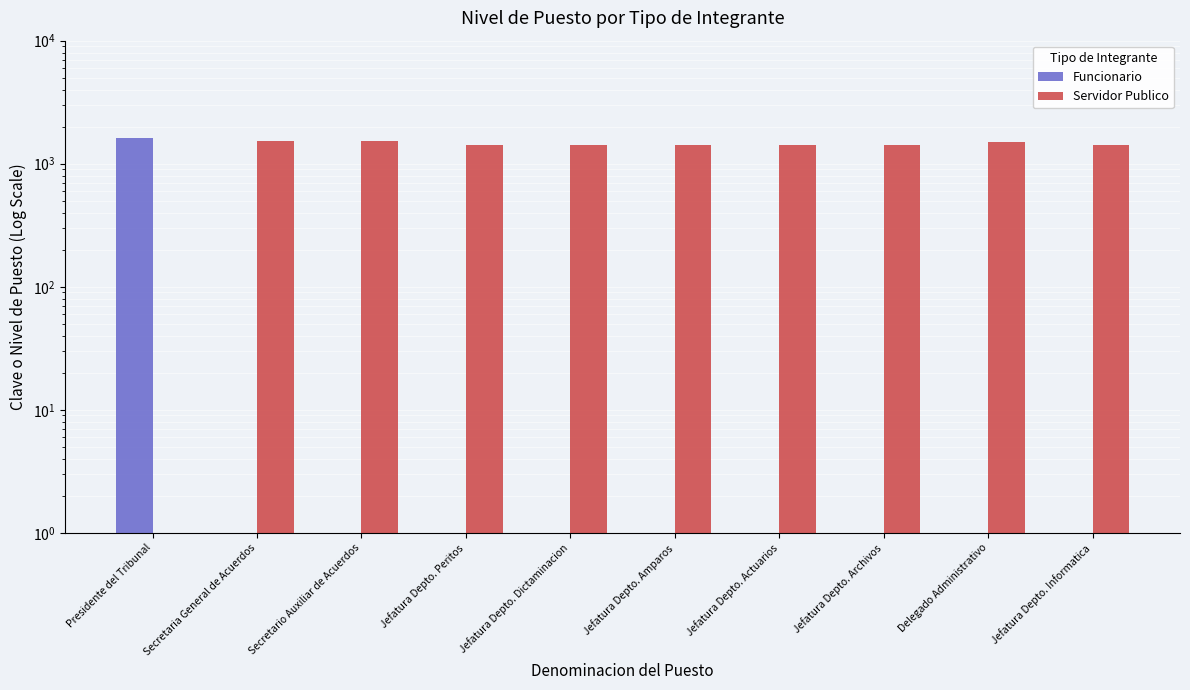

What is the label of the 4th bar from the right?

Jefatura Depto. Actuarios